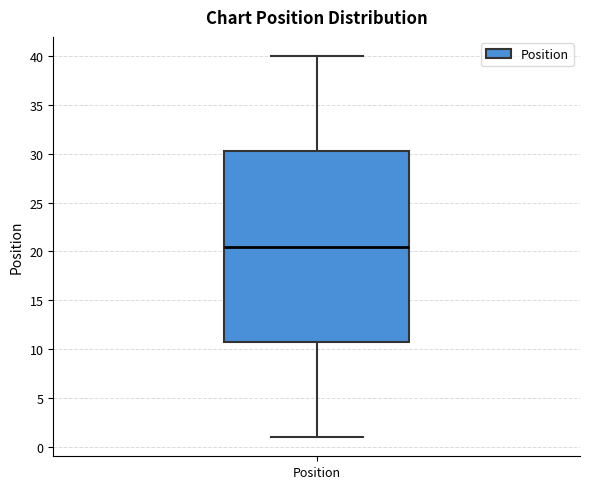

Transcribe this box plot: give where the median line is, the range the box spans, and where the two whiskers end, as read against the y-axis. The values are not printed on the chart, so give them approximately, as read against the axis.

median 20.5, box 11.0 to 30.5, whiskers 1.0 to 40.0